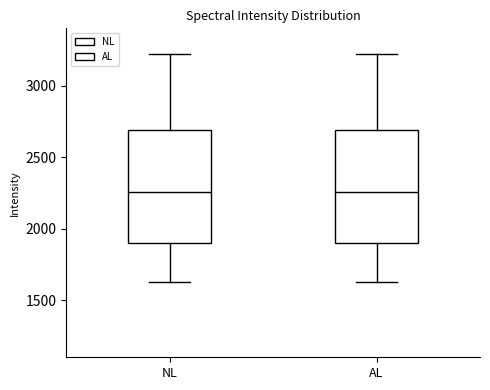

Reading left to right, transcribe this box plot: for each box, give where its median line is, the range the box spans, and where its two whiskers end, as read against the y-axis. The values are not printed on the chart, so give them approximately, as read against the axis.

NL: median 2250, box 1900 to 2700, whiskers 1600 to 3200
AL: median 2250, box 1900 to 2700, whiskers 1600 to 3200